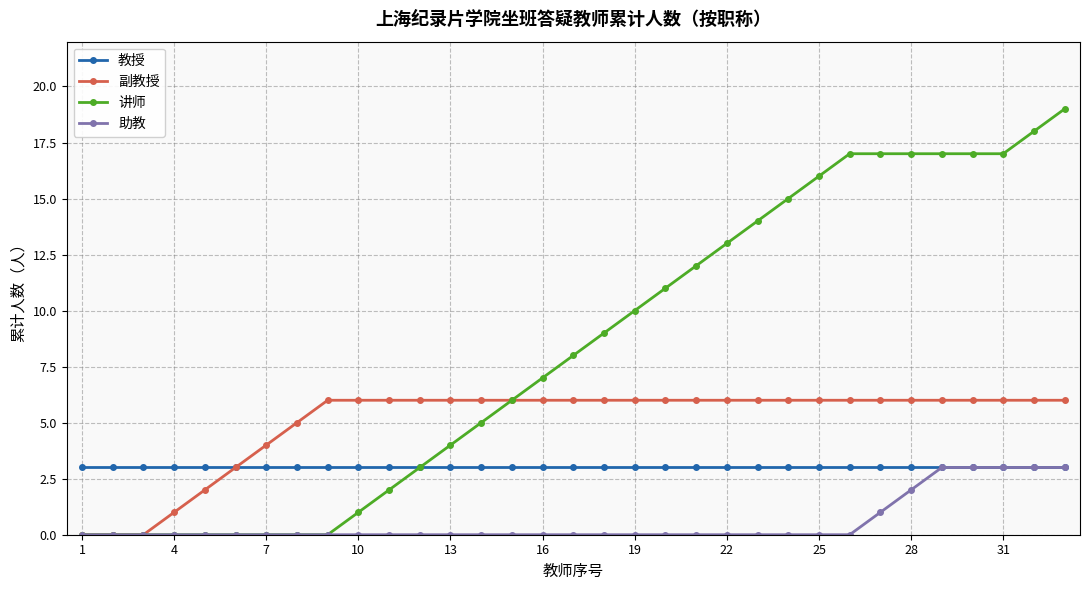

Which series has the largest total across all categories?

讲师